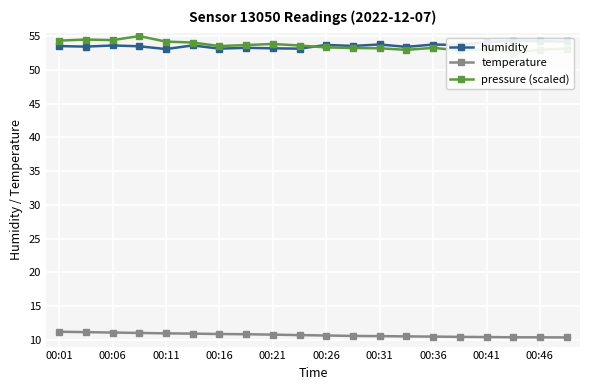

How many interior local peaks does the pressure (scaled) series have?

5